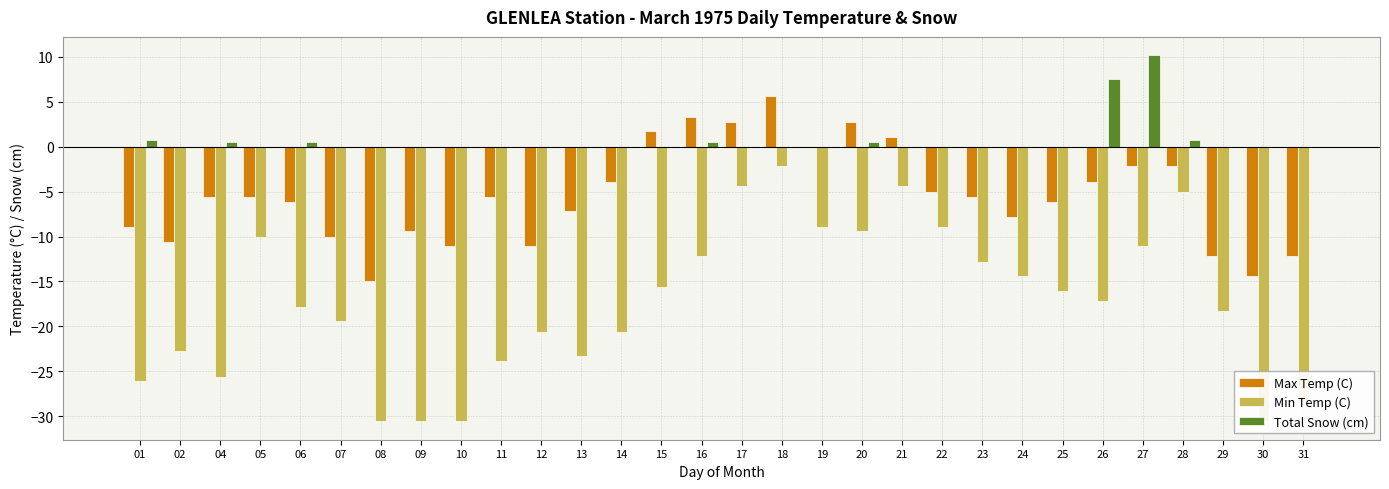

True or false: Total Snow (cm) has a value of 0.9 at 20.

False